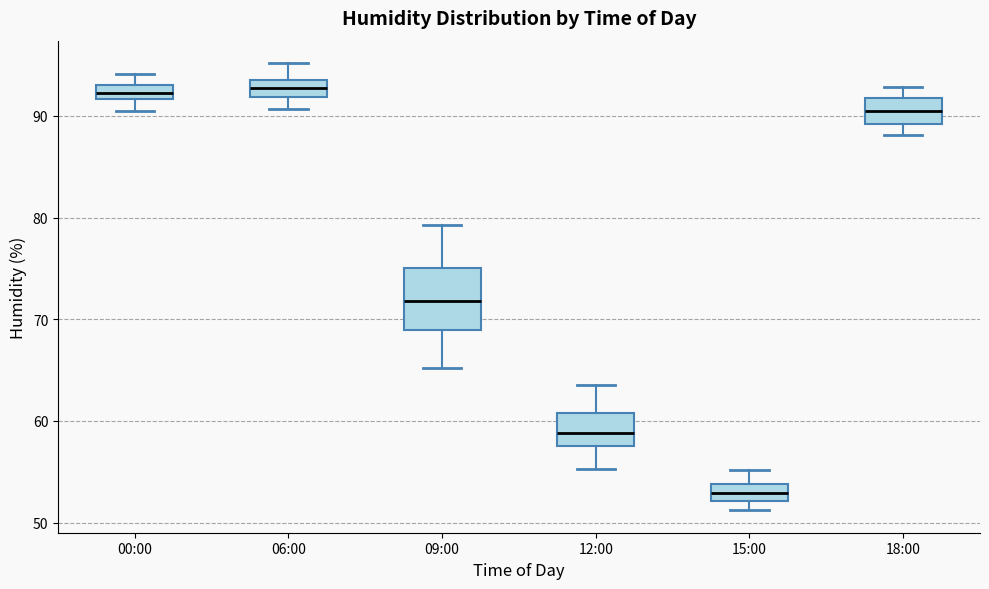

Where is the lower edge of the box for 18:00 on the y-axis? The values are not printed on the chart, so give them approximately, as read against the axis.

89